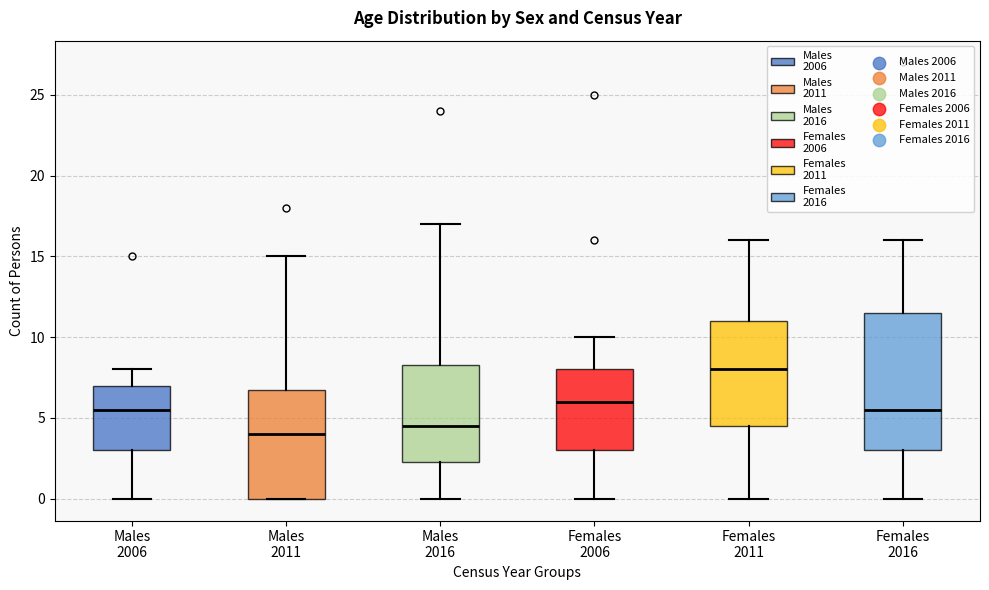

Reading left to right, transcribe this box plot: for each box, give where its median line is, the range the box spans, and where its two whiskers end, as read against the y-axis. The values are not printed on the chart, so give them approximately, as read against the axis.

Males 2006: median 5.5, box 3.0 to 7.0, whiskers 0.0 to 8.0
Males 2011: median 4.0, box 0.0 to 7.0, whiskers 0.0 to 15.0
Males 2016: median 4.5, box 2.5 to 8.5, whiskers 0.0 to 17.0
Females 2006: median 6.0, box 3.0 to 8.0, whiskers 0.0 to 10.0
Females 2011: median 8.0, box 4.5 to 11.0, whiskers 0.0 to 16.0
Females 2016: median 5.5, box 3.0 to 11.5, whiskers 0.0 to 16.0